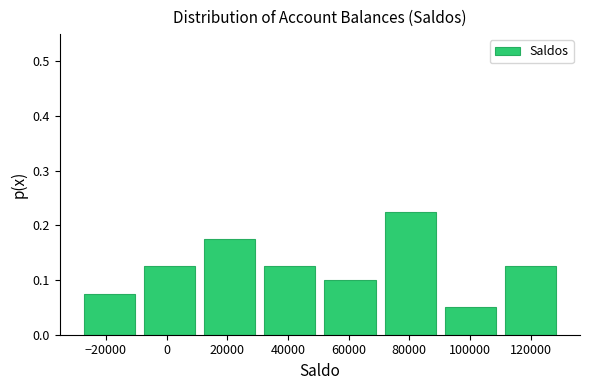

What is the height of the bar covering 10000 to 30000 on the x-axis? Neither the bar edges nor the heights are printed on the chart, so give them approximately, as read against the axes.

0.18